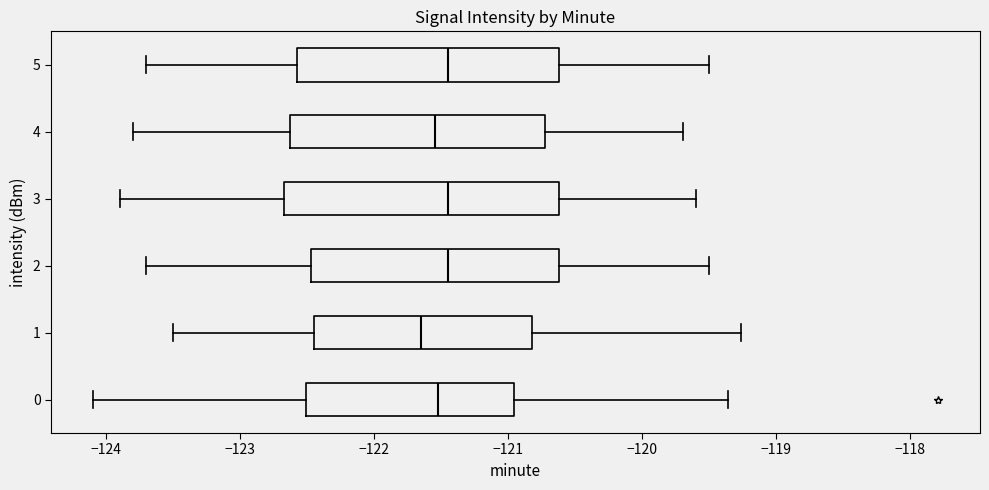

Which box is the widest, from its left edge to its right edge?

3